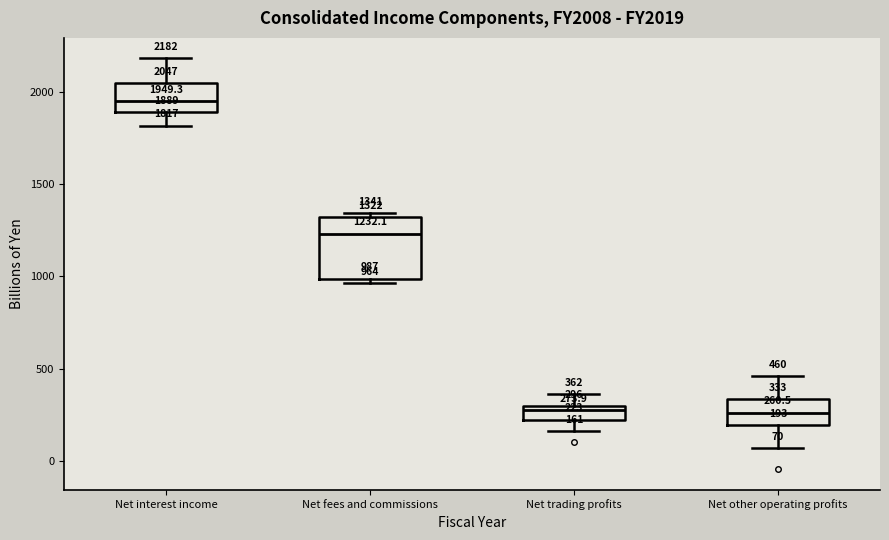

Which box is the tallest, from its lower edge to its upper edge?

Net fees and commissions